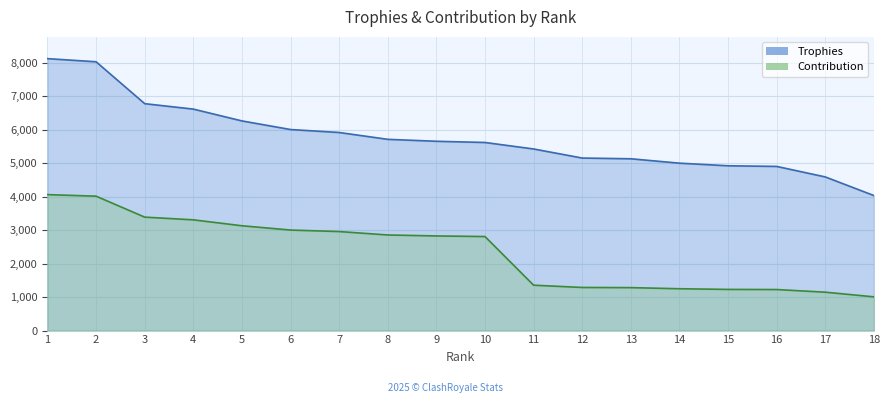

At how many categories does at least one series exceed 4819?

16